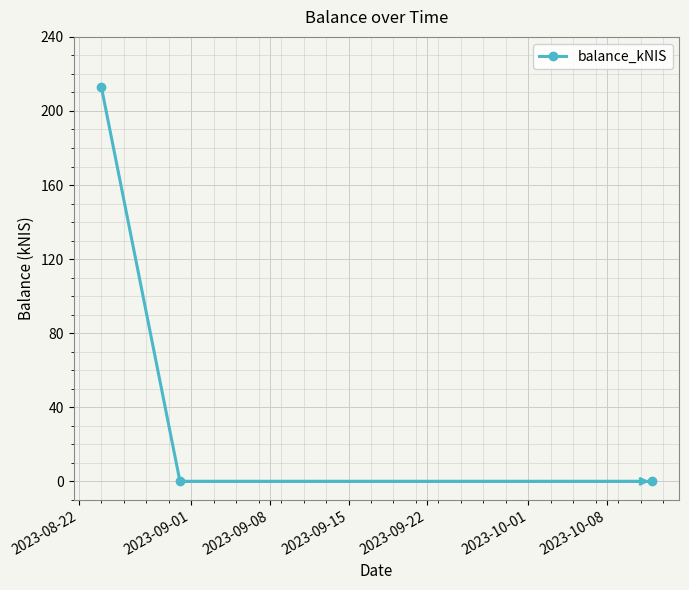

What is the value of the 1st point from the left?

213.1